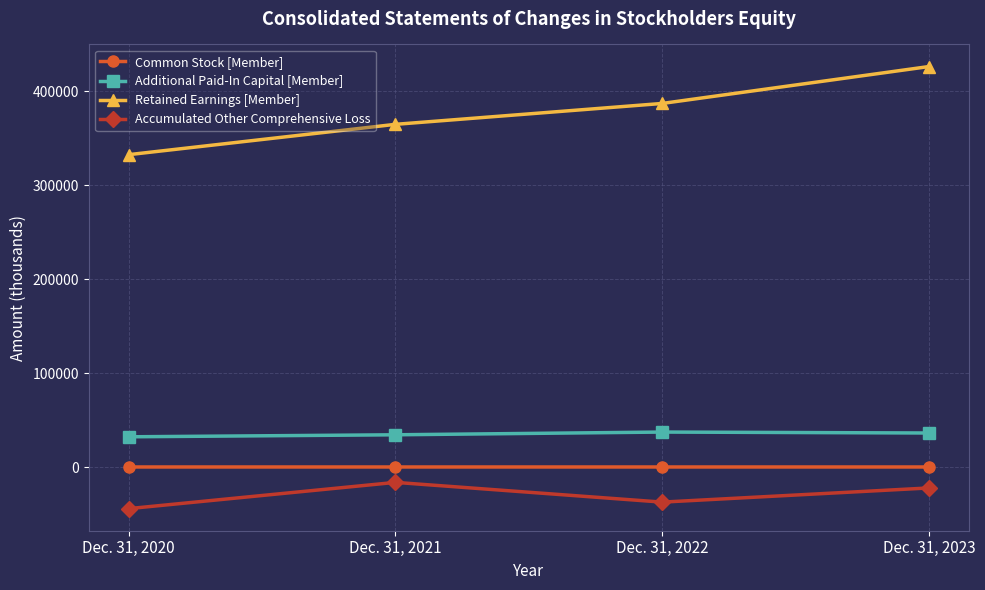

What is the total value across all series at Dec. 31, 2022?

387281